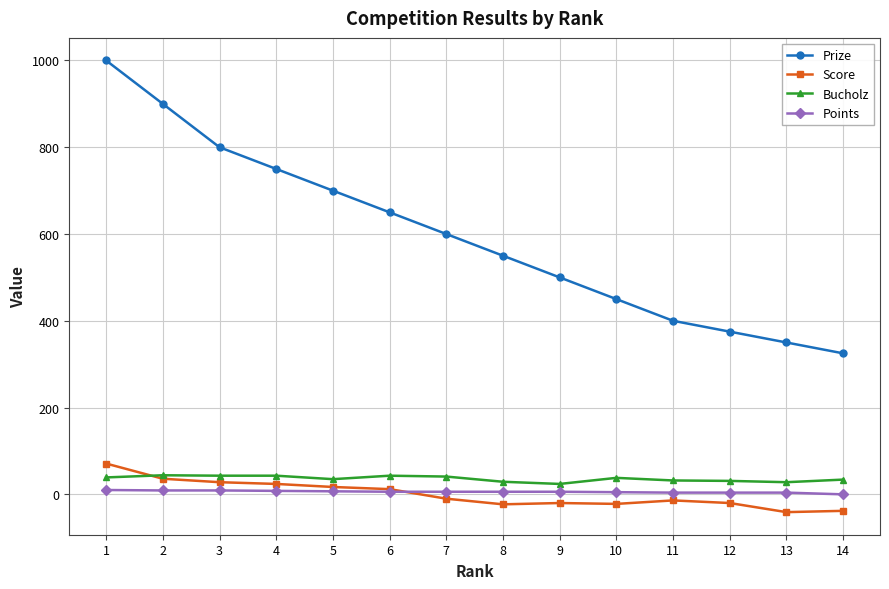

What is the greatest value displayed?

1000